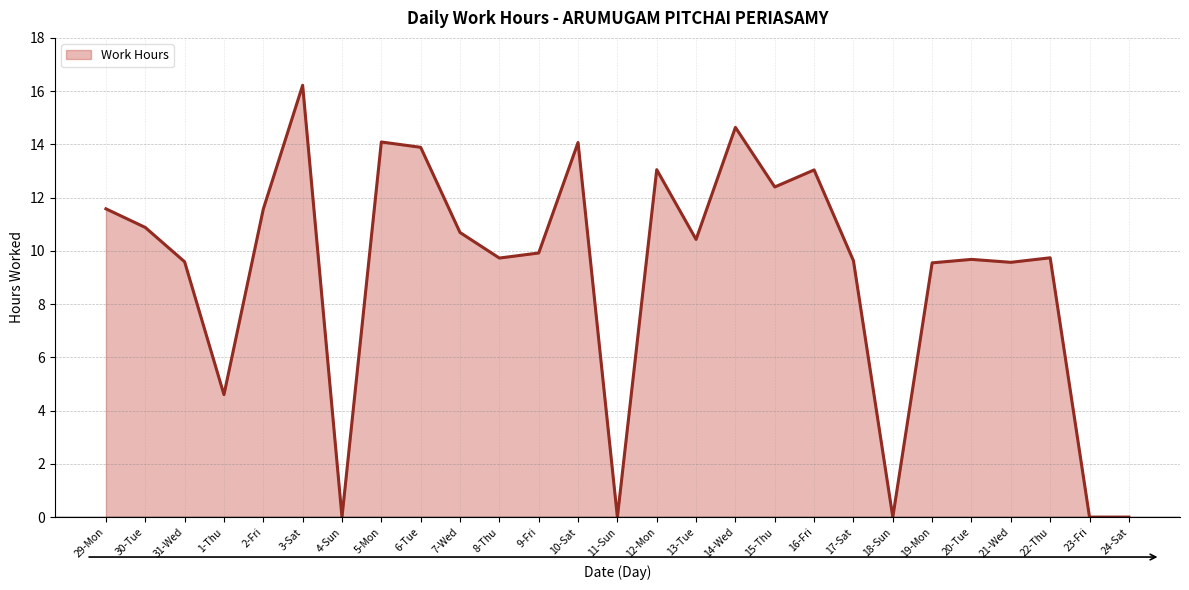

What is the maximum value shown in the chart?

16.2